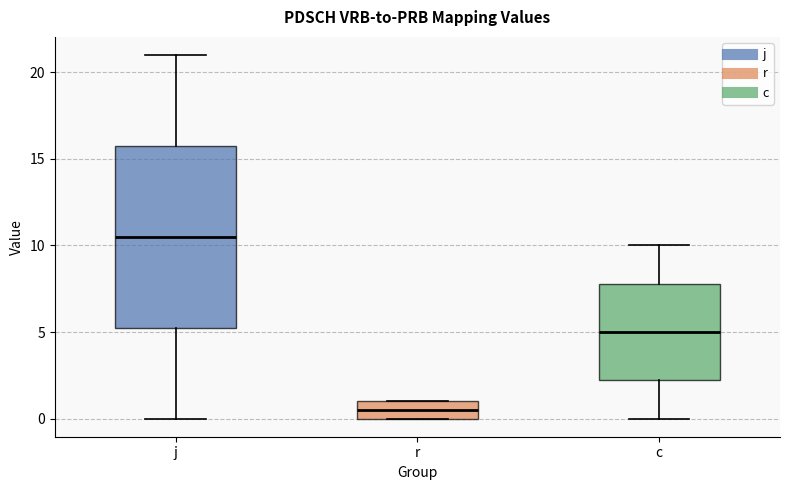

Comparing the boxes themselves (not the whiskers), which one is the tallest?

j